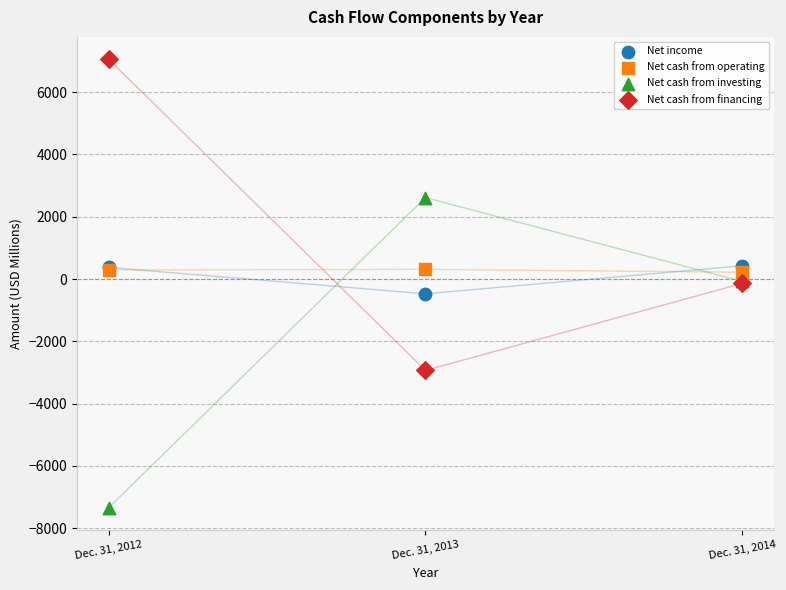

Which series reaches the minimum Y coordinate?

Net cash from investing